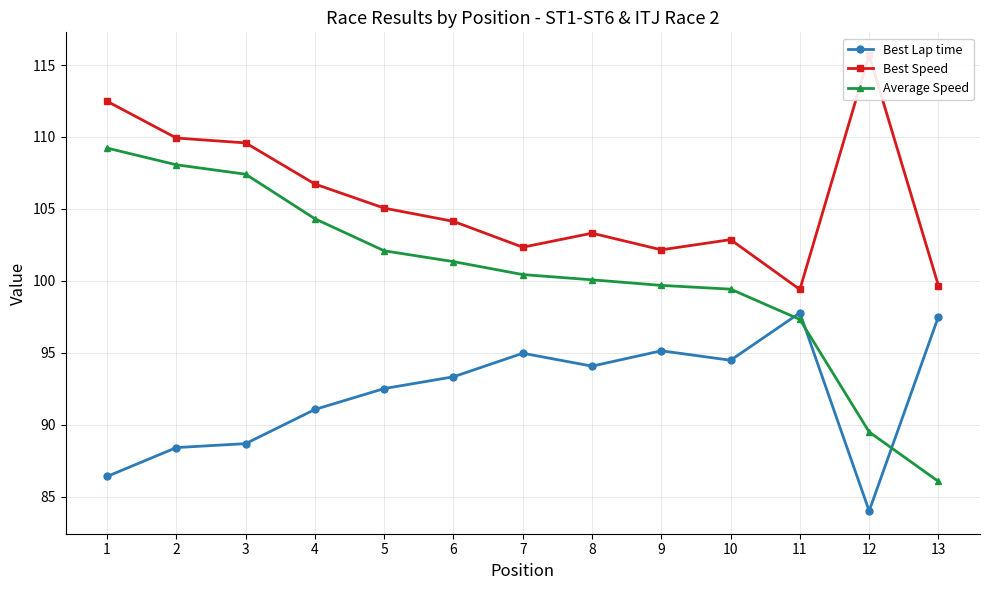

What is the difference between the maximum and minimum values in the Best Speed series?

16.3